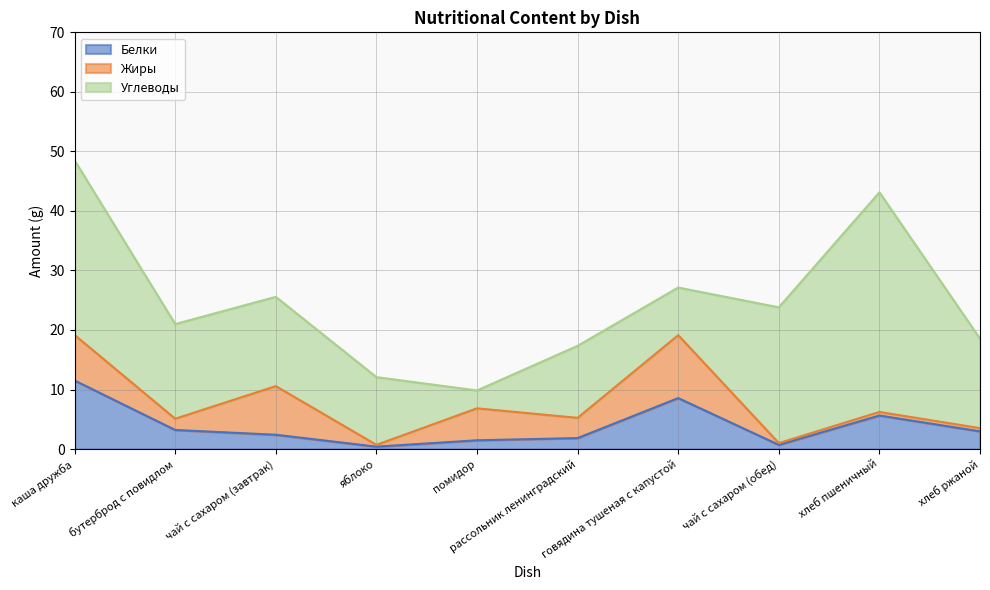

What is the sum of all Углеводы values?

169.4